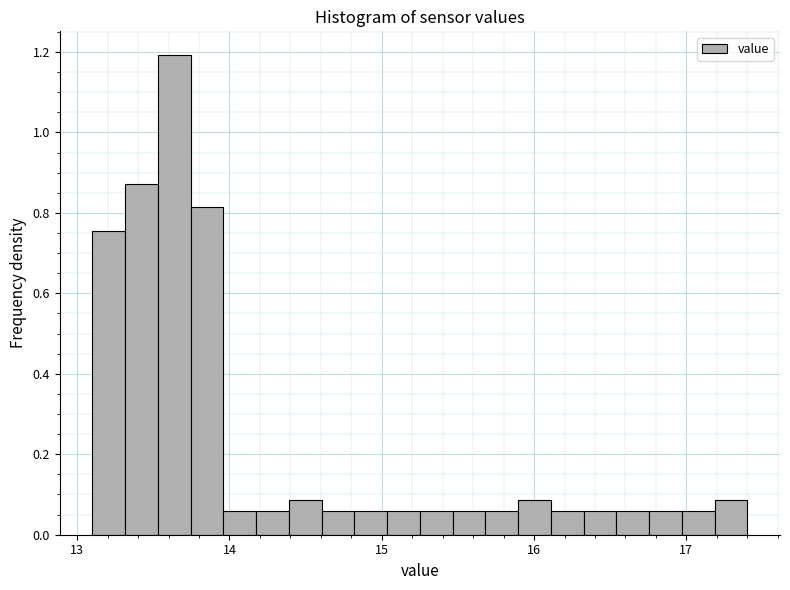

Read against the x-axis, roughly where is the centre of the tallest bar?

13.6